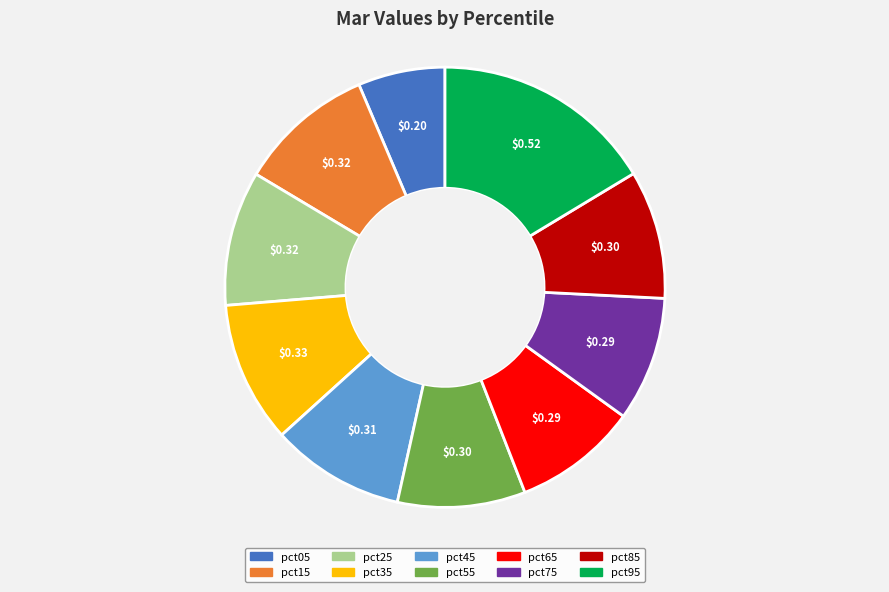

Is the sum of pct25 and pct75 greater than half?

No